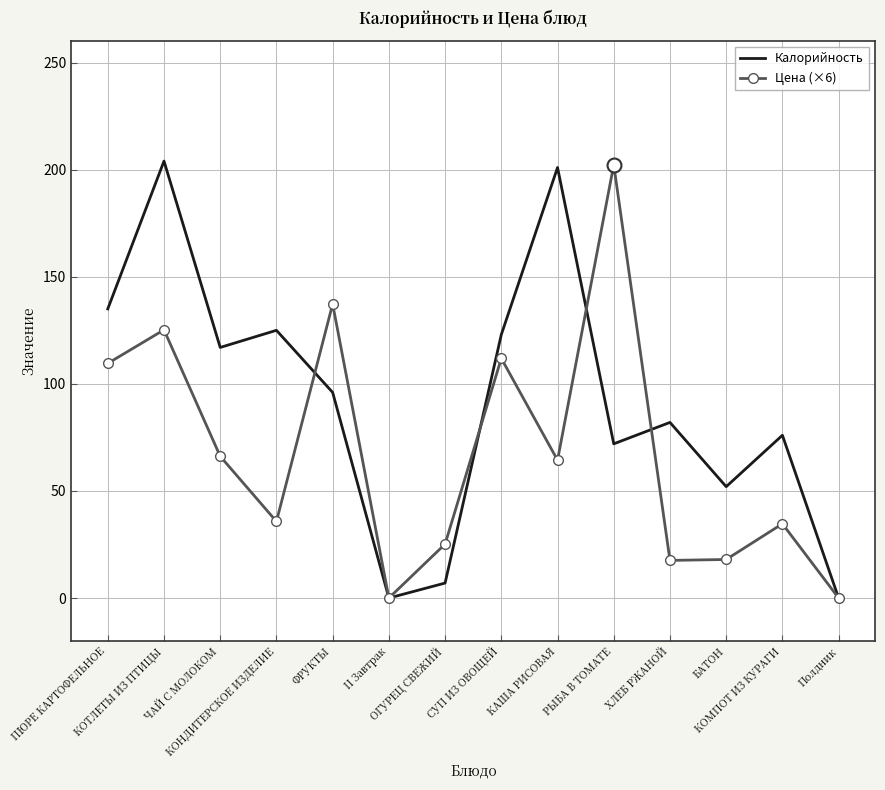

What is the greatest value displayed?

204.0